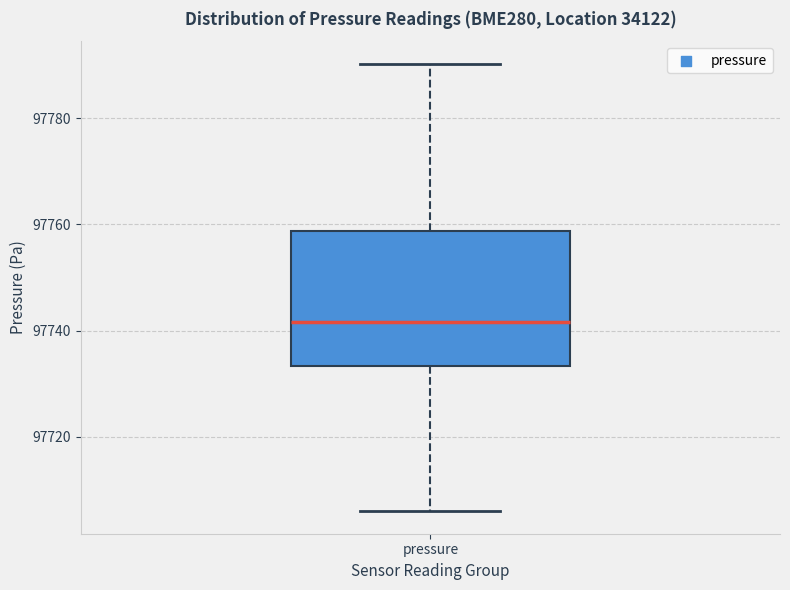

Read this box plot against the y-axis: the position of the median line, the range covered by the box, and the ends of both whiskers. The values are not printed on the chart, so give them approximately, as read against the axis.

median 97742, box 97734 to 97758, whiskers 97706 to 97790